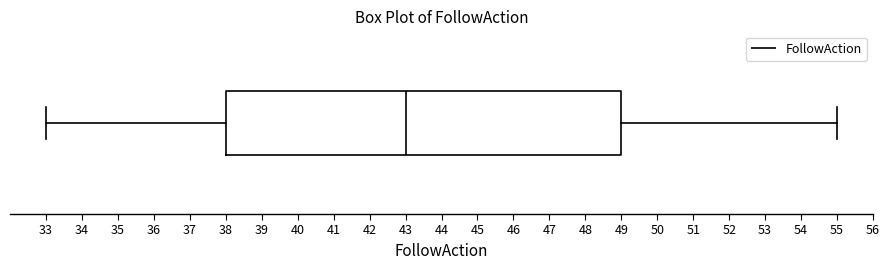

Where is the right edge of the box on the x-axis? The values are not printed on the chart, so give them approximately, as read against the axis.

49